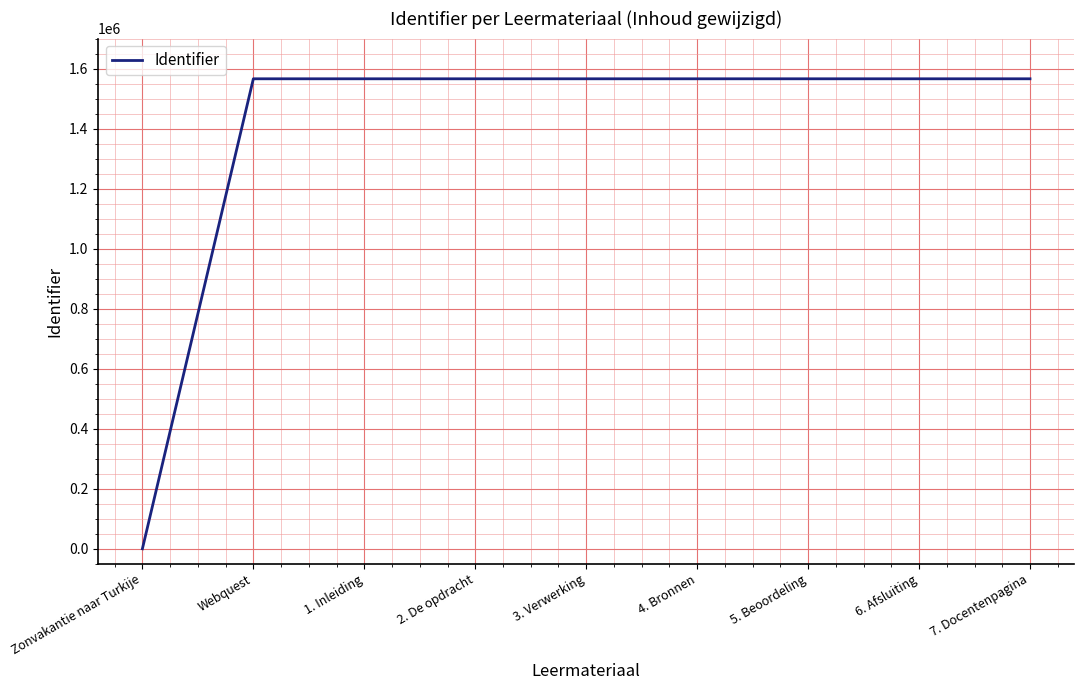

What is the maximum value shown in the chart?

1566009